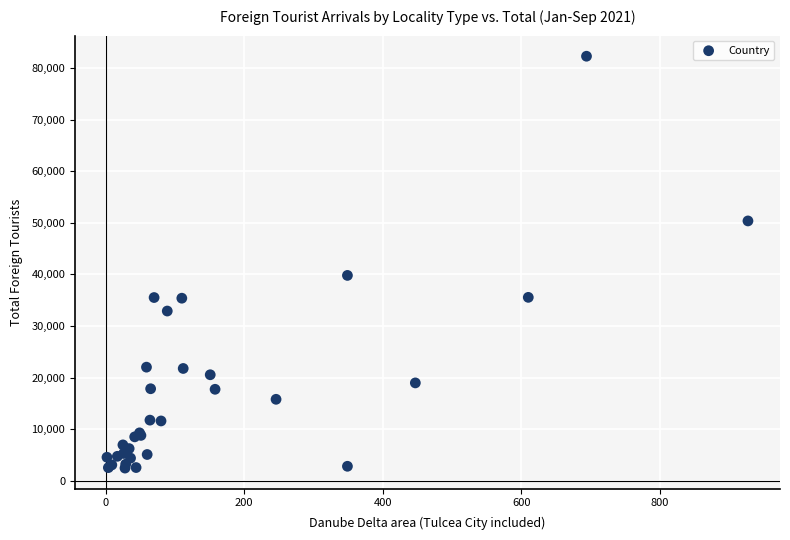

What Y value in the scatter plot is closest to 42374?

39805